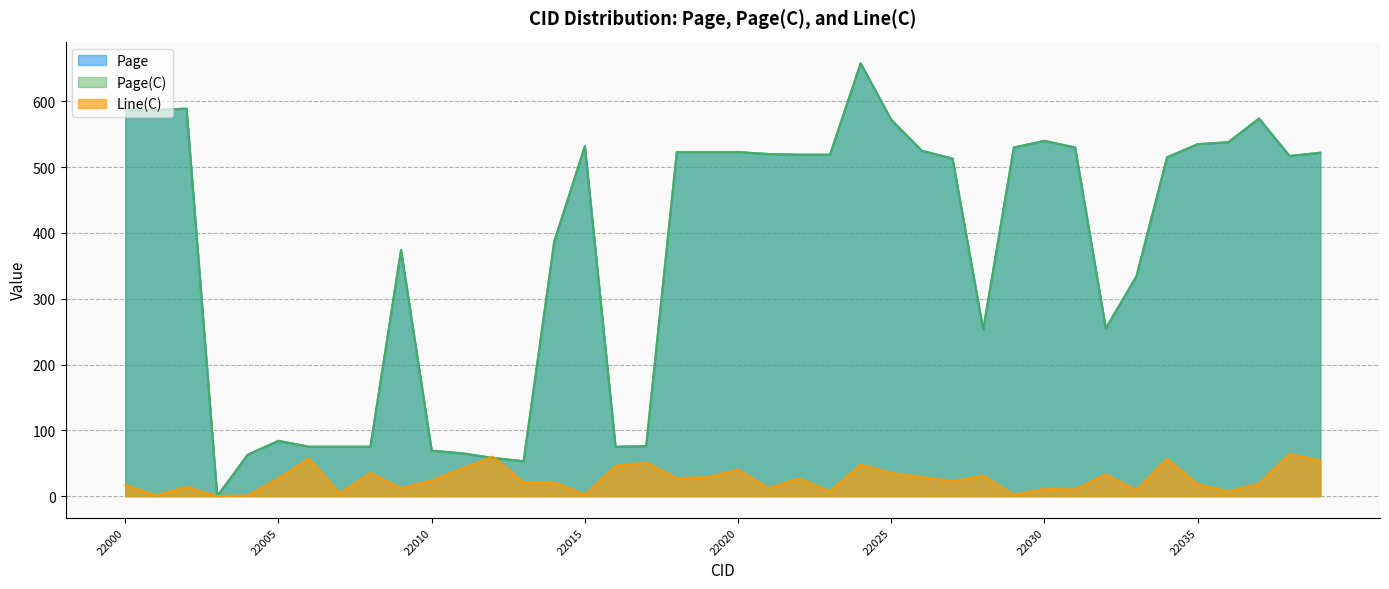

Does the chart have visible grid lines?

Yes